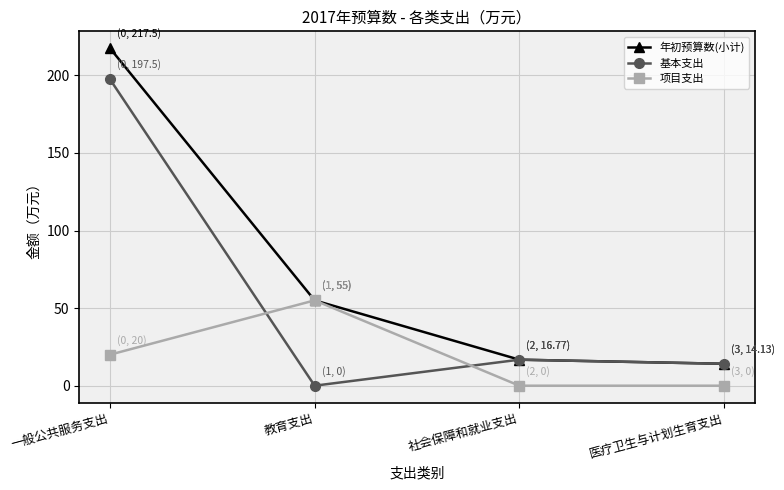

At which category does 基本支出 reach its first local peak?

社会保障和就业支出